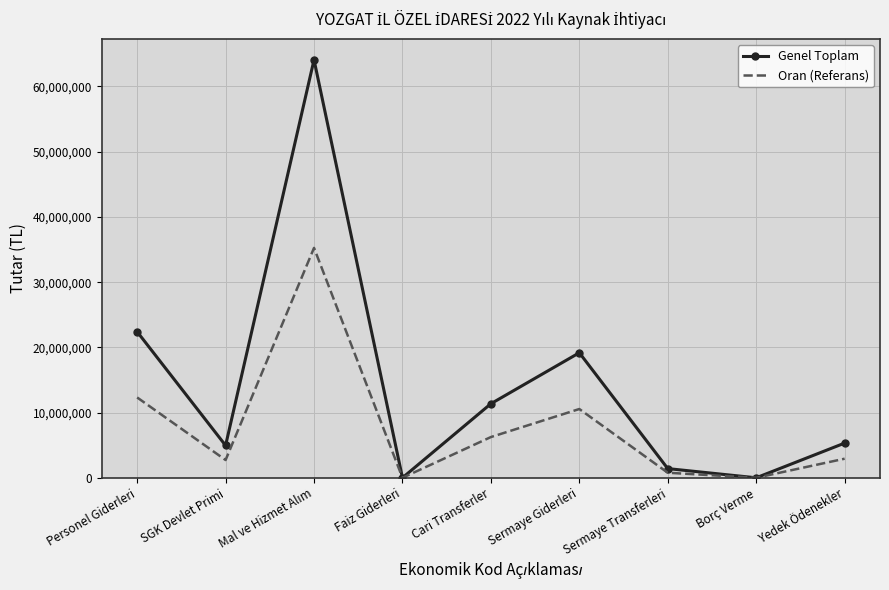

True or false: Genel Toplam has a value of 4955000.0 at SGK Devlet Primi.

True